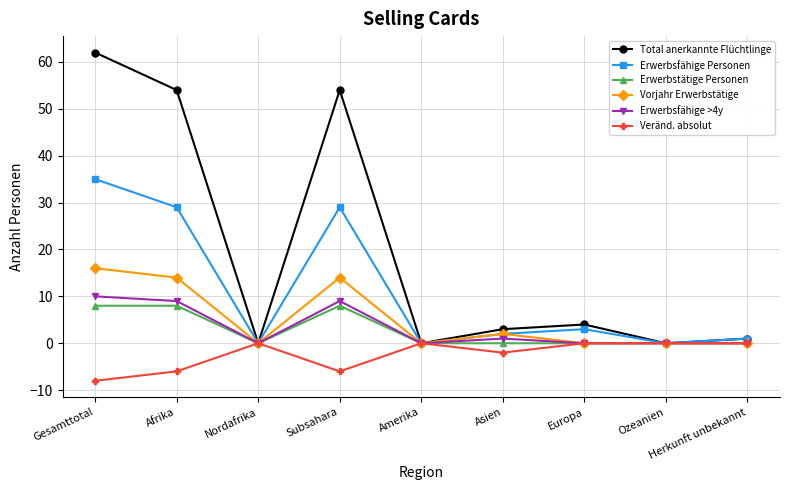

Reading right to left, extract all data points from this chart.

Total anerkannte Flüchtlinge: Herkunft unbekannt=1	Ozeanien=0	Europa=4	Asien=3	Amerika=0	Subsahara=54	Nordafrika=0	Afrika=54	Gesamttotal=62
Erwerbsfähige Personen: Herkunft unbekannt=1	Ozeanien=0	Europa=3	Asien=2	Amerika=0	Subsahara=29	Nordafrika=0	Afrika=29	Gesamttotal=35
Erwerbstätige Personen: Herkunft unbekannt=0	Ozeanien=0	Europa=0	Asien=0	Amerika=0	Subsahara=8	Nordafrika=0	Afrika=8	Gesamttotal=8
Vorjahr Erwerbstätige: Herkunft unbekannt=0	Ozeanien=0	Europa=0	Asien=2	Amerika=0	Subsahara=14	Nordafrika=0	Afrika=14	Gesamttotal=16
Erwerbsfähige >4y: Herkunft unbekannt=0	Ozeanien=0	Europa=0	Asien=1	Amerika=0	Subsahara=9	Nordafrika=0	Afrika=9	Gesamttotal=10
Veränd. absolut: Herkunft unbekannt=0	Ozeanien=0	Europa=0	Asien=-2	Amerika=0	Subsahara=-6	Nordafrika=0	Afrika=-6	Gesamttotal=-8